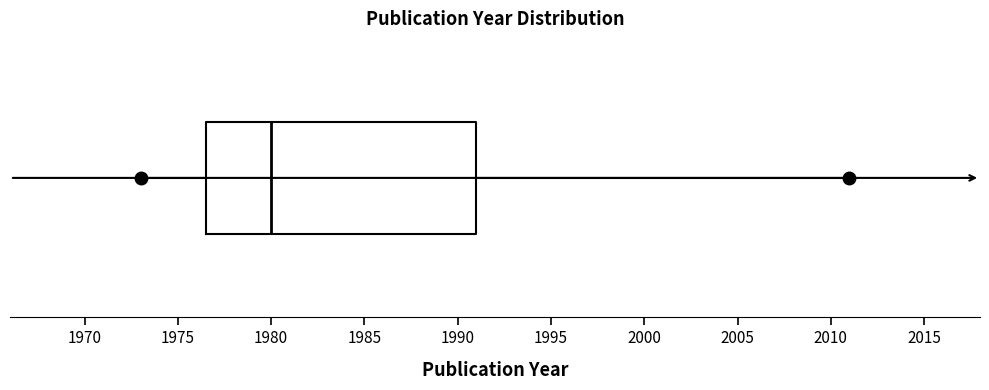

Read this box plot against the x-axis: the position of the median line, the range covered by the box, and the ends of both whiskers. The values are not printed on the chart, so give them approximately, as read against the axis.

median 1980.0, box 1976.5 to 1991.0, whiskers 1973.0 to 2011.0